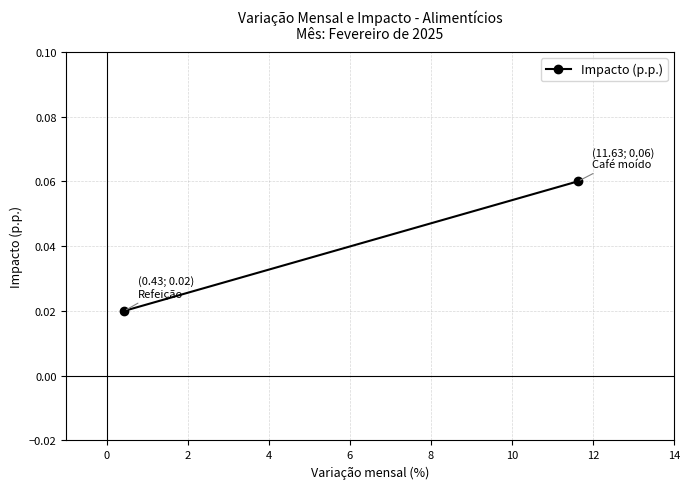

The chart shows a value of 0.0 at 0. True or false?

False